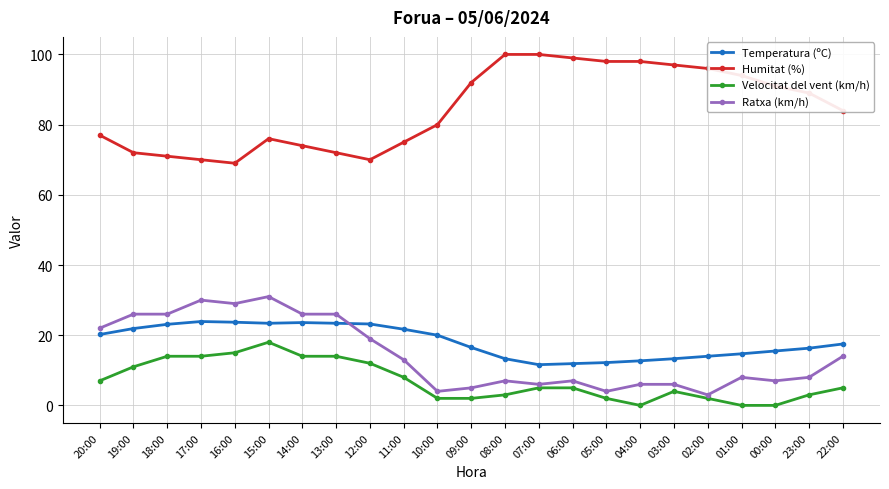

What is the highest value of the Ratxa (km/h) series?

31.0